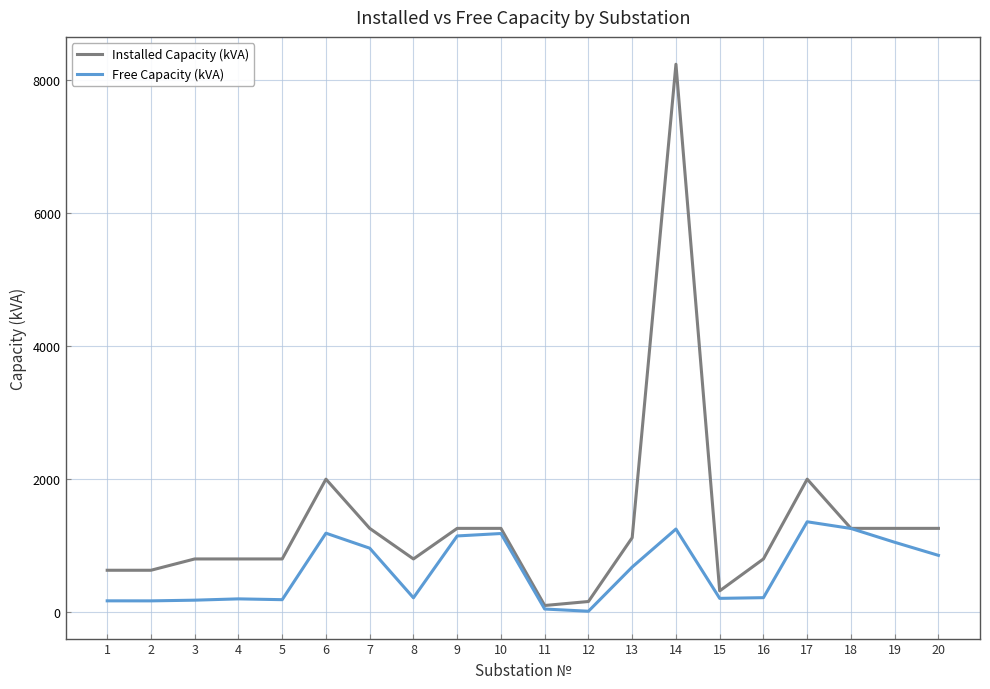

At which label does Free Capacity (kVA) first exceed 678?

6